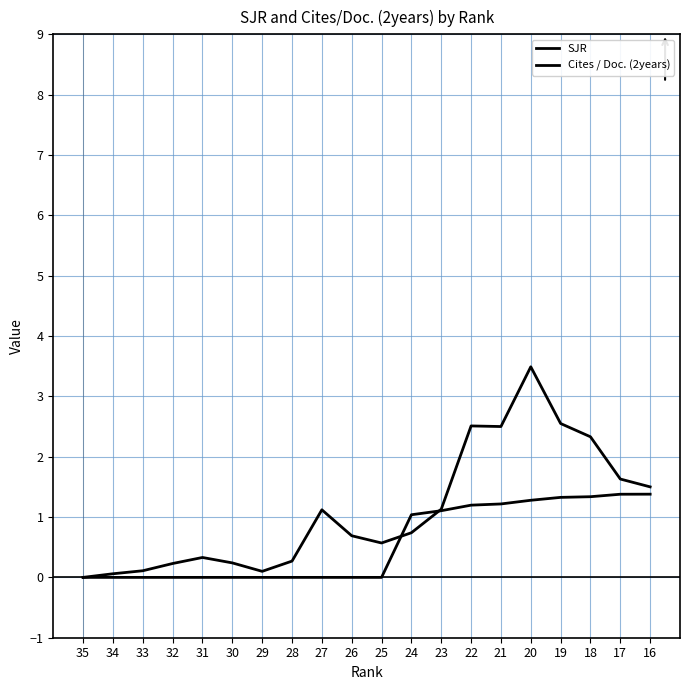

At which category does the chart reach its minimum across all series?

35